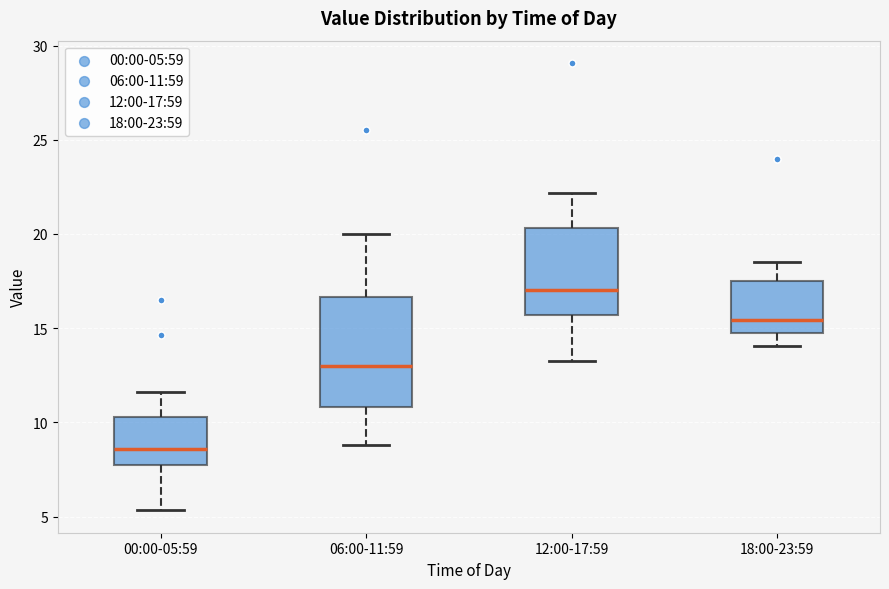

Reading left to right, transcribe this box plot: for each box, give where its median line is, the range the box spans, and where its two whiskers end, as read against the y-axis. The values are not printed on the chart, so give them approximately, as read against the axis.

00:00-05:59: median 8.5, box 8.0 to 10.5, whiskers 5.5 to 11.5
06:00-11:59: median 13.0, box 11.0 to 16.5, whiskers 9.0 to 20.0
12:00-17:59: median 17.0, box 15.5 to 20.5, whiskers 13.0 to 22.0
18:00-23:59: median 15.5, box 14.5 to 17.5, whiskers 14.0 to 18.5